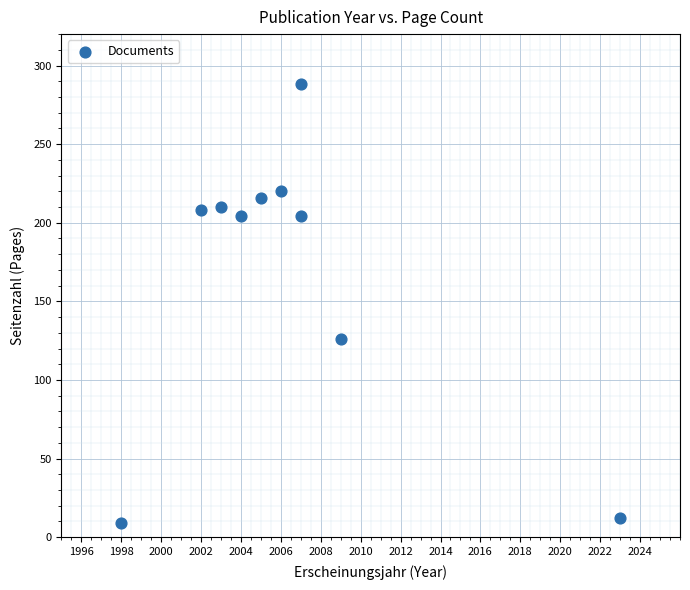

What is the average Y value?

170